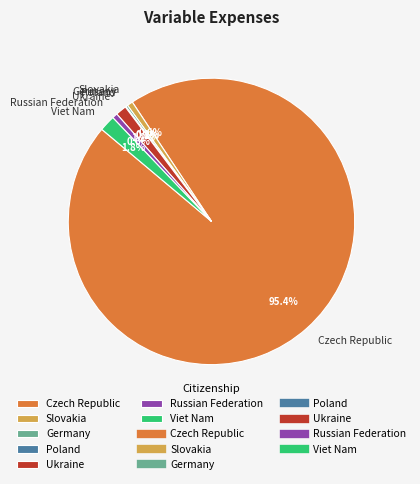

Is the sum of Slovakia and Ukraine greater than half?

No